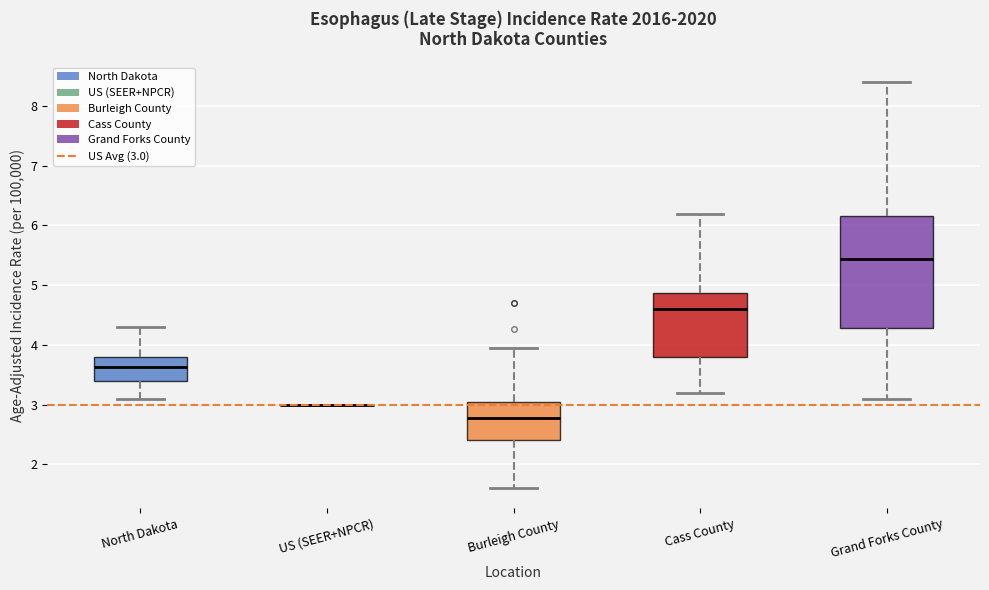

Where is the upper edge of the box for Burleigh County on the y-axis? The values are not printed on the chart, so give them approximately, as read against the axis.

3.0